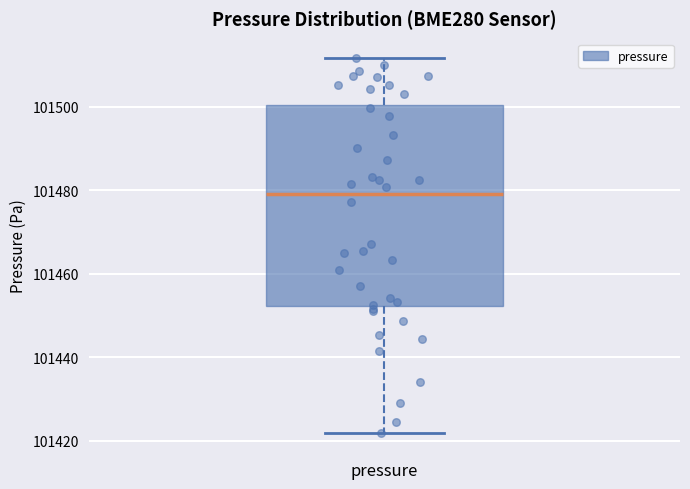

Transcribe this box plot: give where the median line is, the range the box spans, and where the two whiskers end, as read against the y-axis. The values are not printed on the chart, so give them approximately, as read against the axis.

median 101480, box 101452 to 101500, whiskers 101422 to 101512